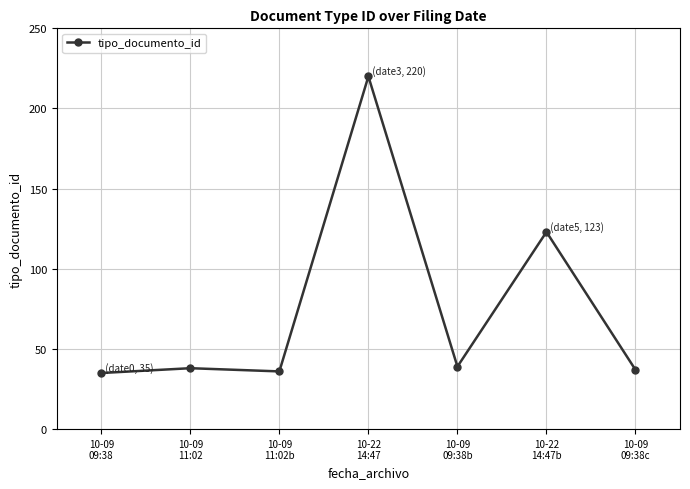

What is the difference between the second highest and minimum values?

88